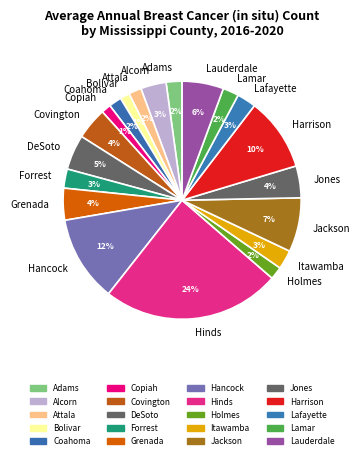

Between Covington and Hancock, which is larger?

Hancock